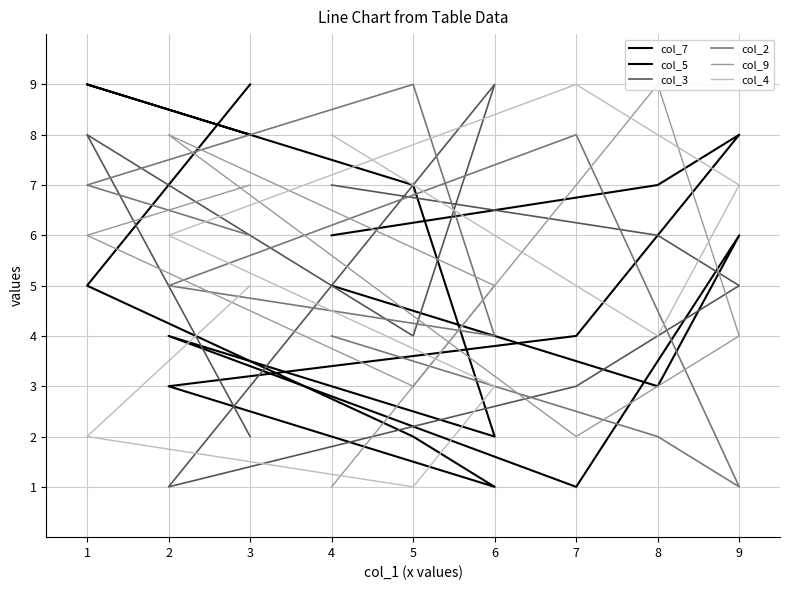

The value of col_4 at 3 is 2. True or false?

False